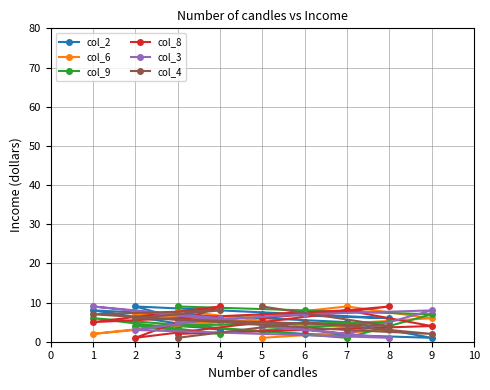

What is the value of the col_4 point at the 9th from the left?

2